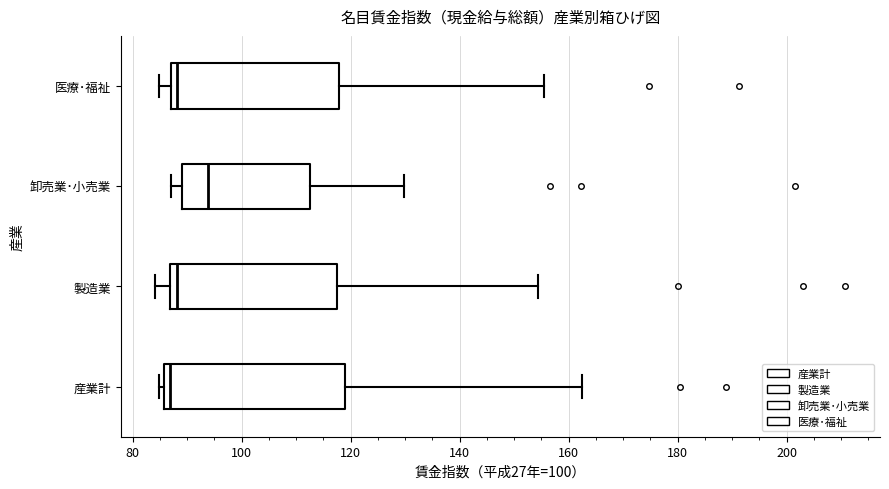

Reading bottom to top, transcribe this box plot: for each box, give where its median line is, the range the box spans, and where its two whiskers end, as read against the x-axis. The values are not printed on the chart, so give them approximately, as read against the axis.

産業計: median 86 (just right of the box's left edge), box 86 to 120, whiskers 84 to 162
製造業: median 88, box 86 to 118, whiskers 84 to 154
卸売業･小売業: median 94, box 90 to 112, whiskers 88 to 130
医療･福祉: median 88 (just right of the box's left edge), box 88 to 118, whiskers 84 to 156